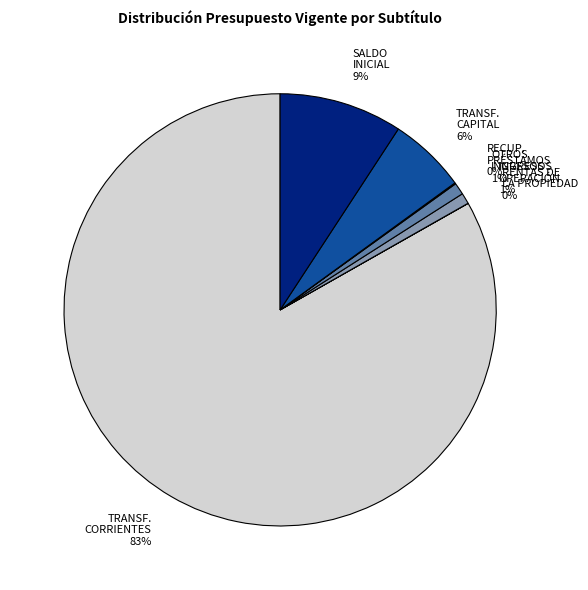

Is there a majority slice in this chart?

Yes